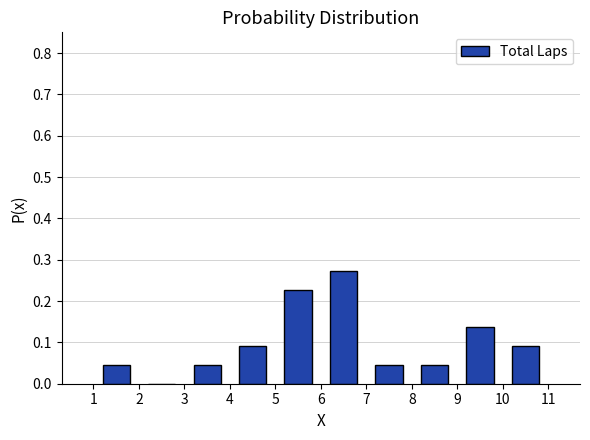

Reading left to right, list every bar in this chart as the range it spans on the x-axis followed by its height. The values are not printed on the chart, so give them approximately, as read against the axis.

1 to 2: 0.05
2 to 3: 0
3 to 4: 0.05
4 to 5: 0.09
5 to 6: 0.23
6 to 7: 0.27
7 to 8: 0.05
8 to 9: 0.05
9 to 10: 0.14
10 to 11: 0.09